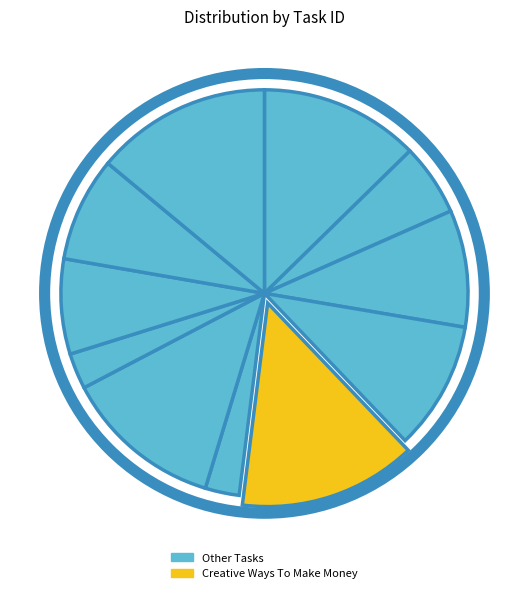

To the nearest percent, what is the difference between the largest and smallest slice percentages?

11%